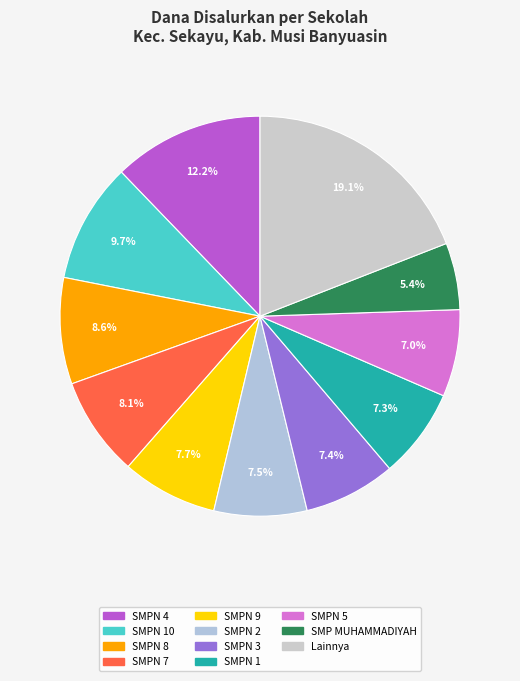

To the nearest percent, what is the difference between the largest and smallest slice percentages?

14%